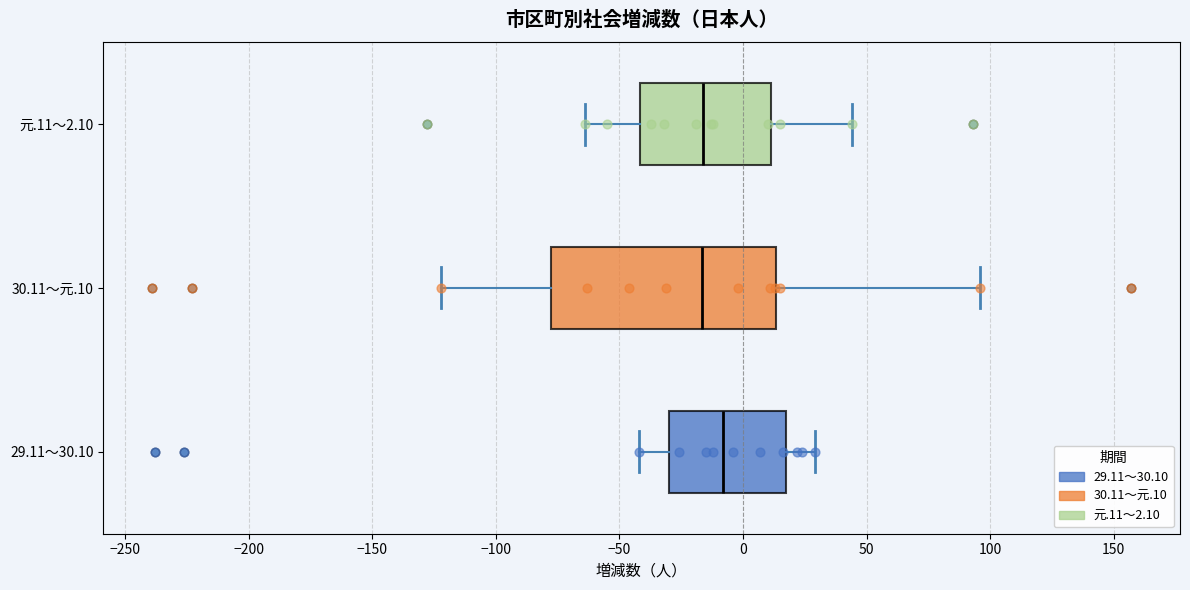

Comparing the boxes themselves (not the whiskers), which one is the widest?

30.11～元.10